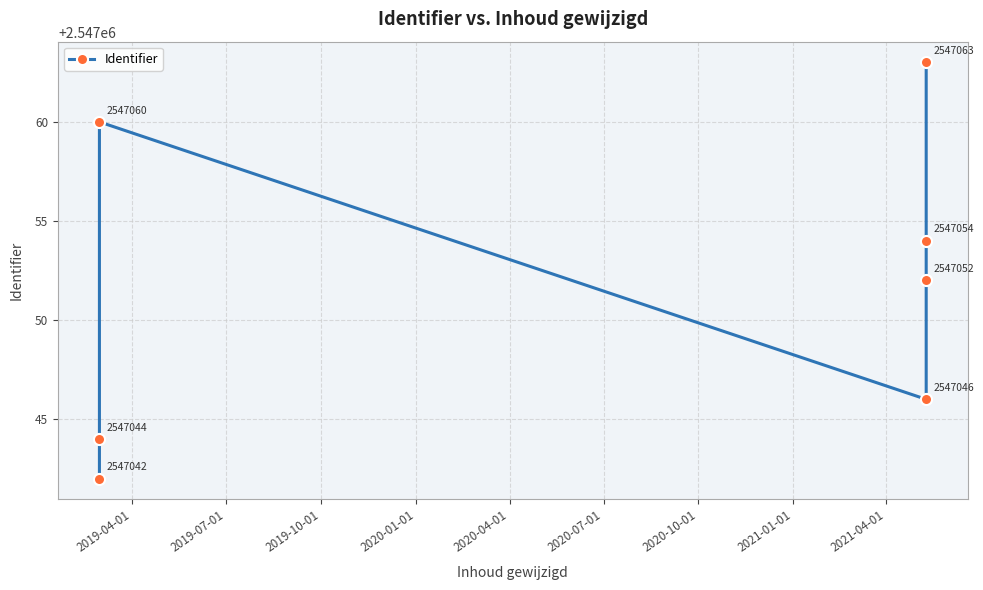

What is the smallest value displayed?

2547042